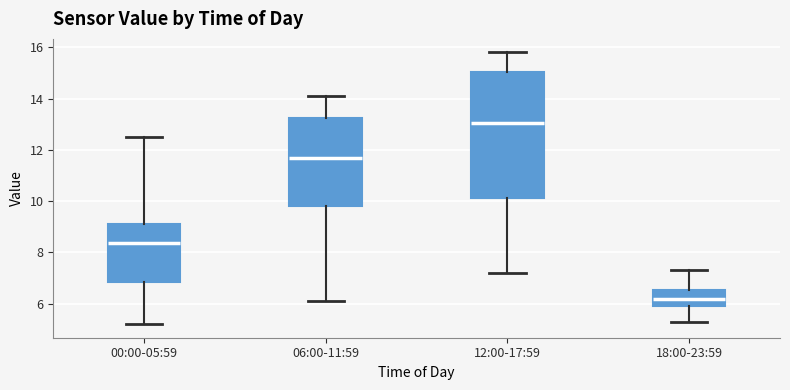

Reading left to right, transcribe this box plot: for each box, give where its median line is, the range the box spans, and where its two whiskers end, as read against the y-axis. The values are not printed on the chart, so give them approximately, as read against the axis.

00:00-05:59: median 8.4, box 6.8 to 9.2, whiskers 5.2 to 12.6
06:00-11:59: median 11.8, box 9.8 to 13.2, whiskers 6.2 to 14.2
12:00-17:59: median 13.0, box 10.2 to 15.0, whiskers 7.2 to 15.8
18:00-23:59: median 6.2, box 6.0 to 6.6, whiskers 5.4 to 7.4